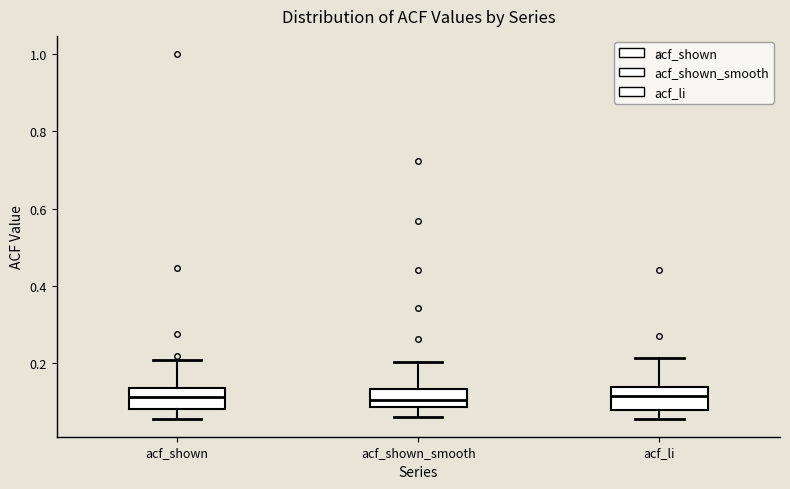

Where does the lower whisker of the box for acf_li end on the y-axis? The values are not printed on the chart, so give them approximately, as read against the axis.

0.06